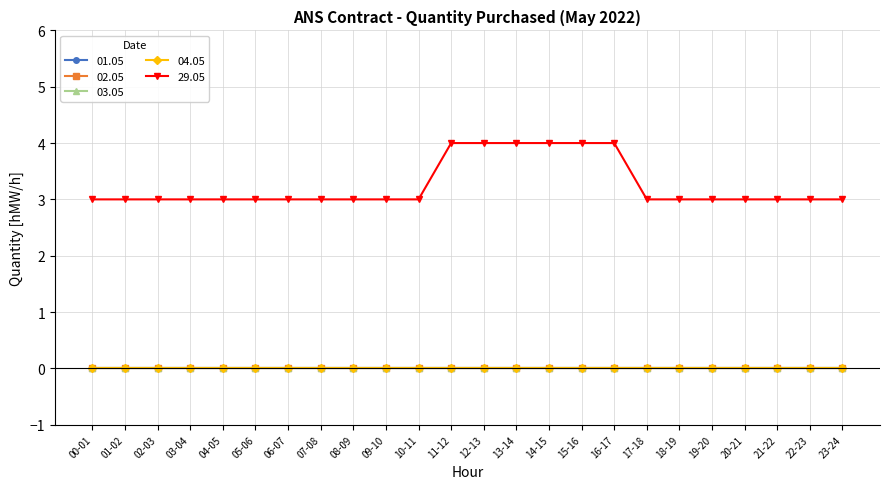

What is the label of the 17th point from the left?

16-17